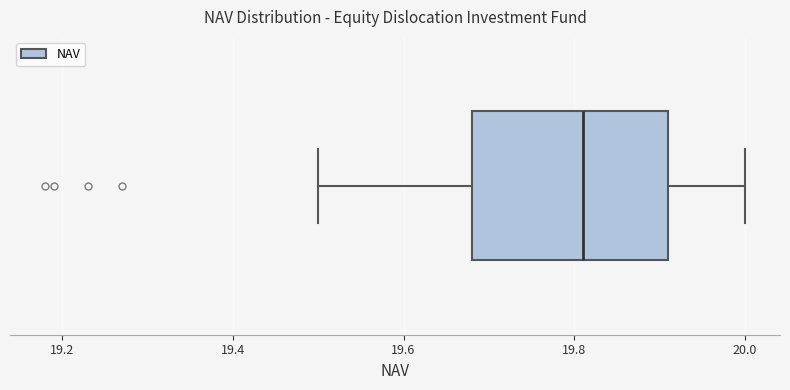

Where does the right whisker of the box end on the x-axis? The values are not printed on the chart, so give them approximately, as read against the axis.

20.00